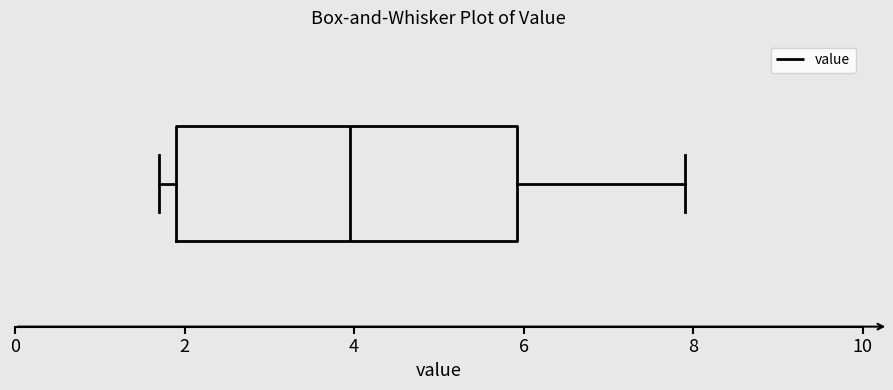

Transcribe this box plot: give where the median line is, the range the box spans, and where the two whiskers end, as read against the x-axis. The values are not printed on the chart, so give them approximately, as read against the axis.

median 4.0, box 2.0 to 6.0, whiskers 1.8 to 8.0